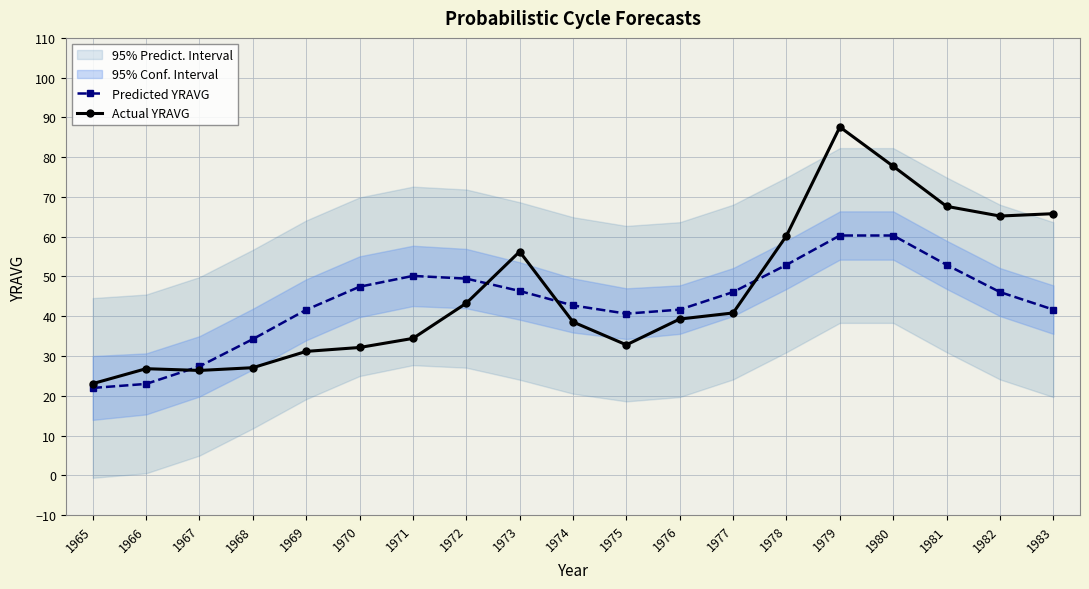

True or false: Predicted YRAVG has more than 2 points higher than both neighbors.

False